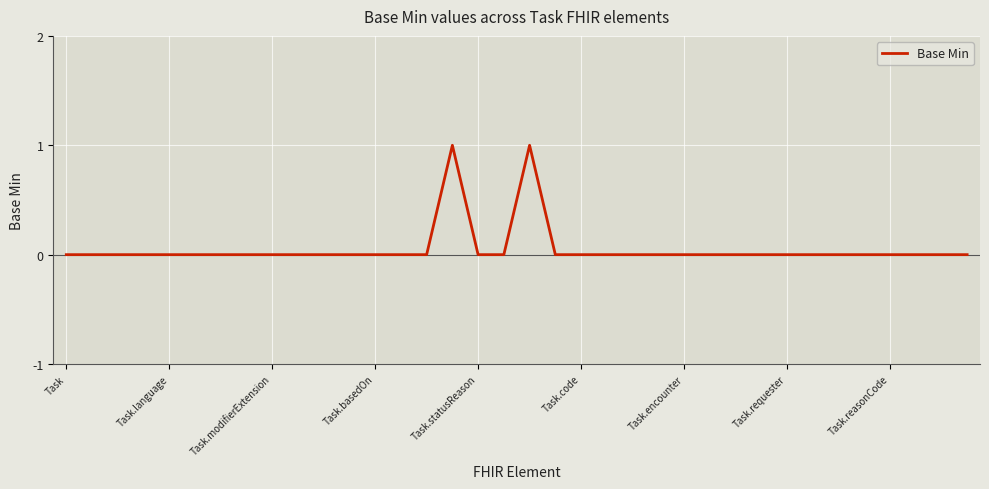

The chart shows a value of 1 at Task.language. True or false?

False